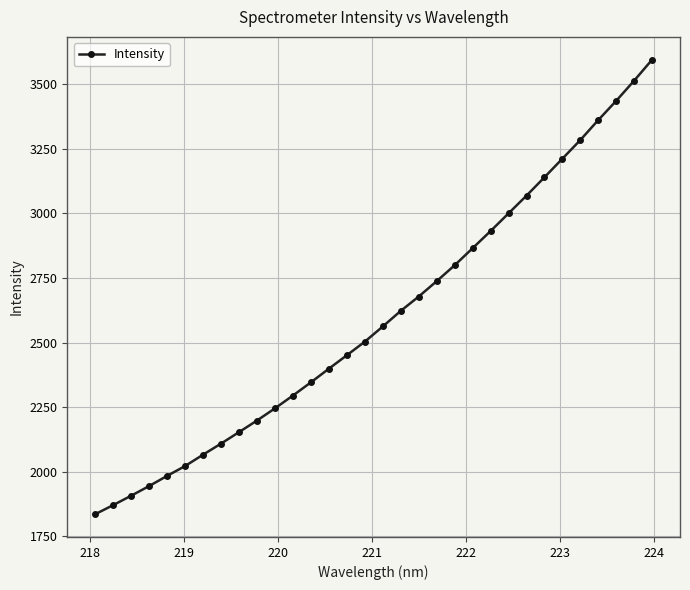

What is the sum of all values?

83136.6